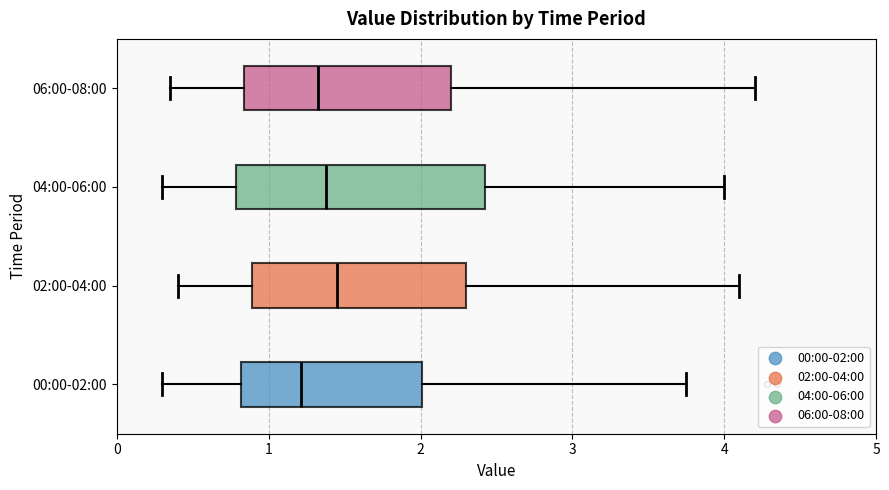

Which box is the widest, from its left edge to its right edge?

04:00-06:00